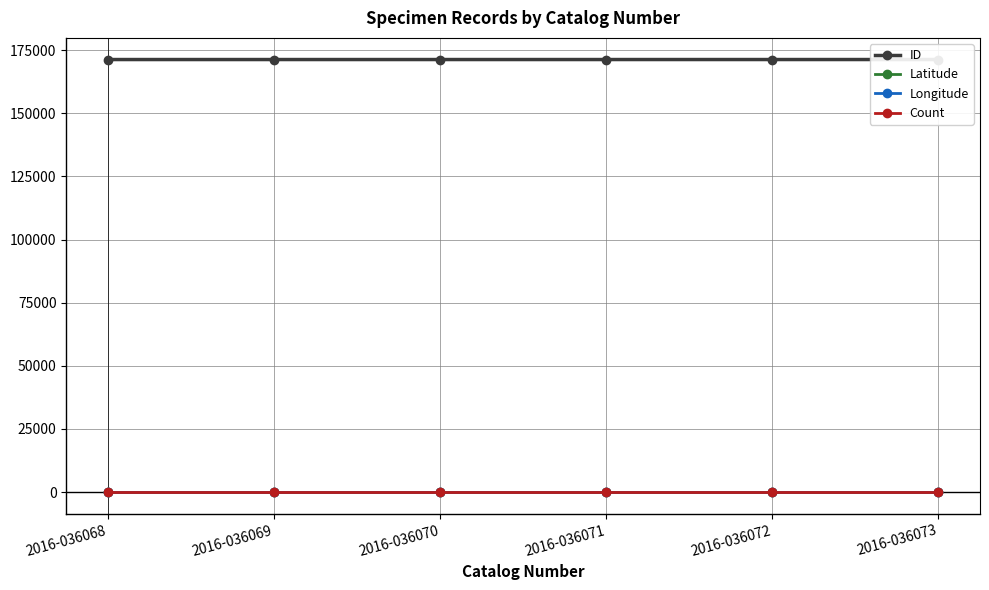

What is the minimum value shown in the chart?

-95.9